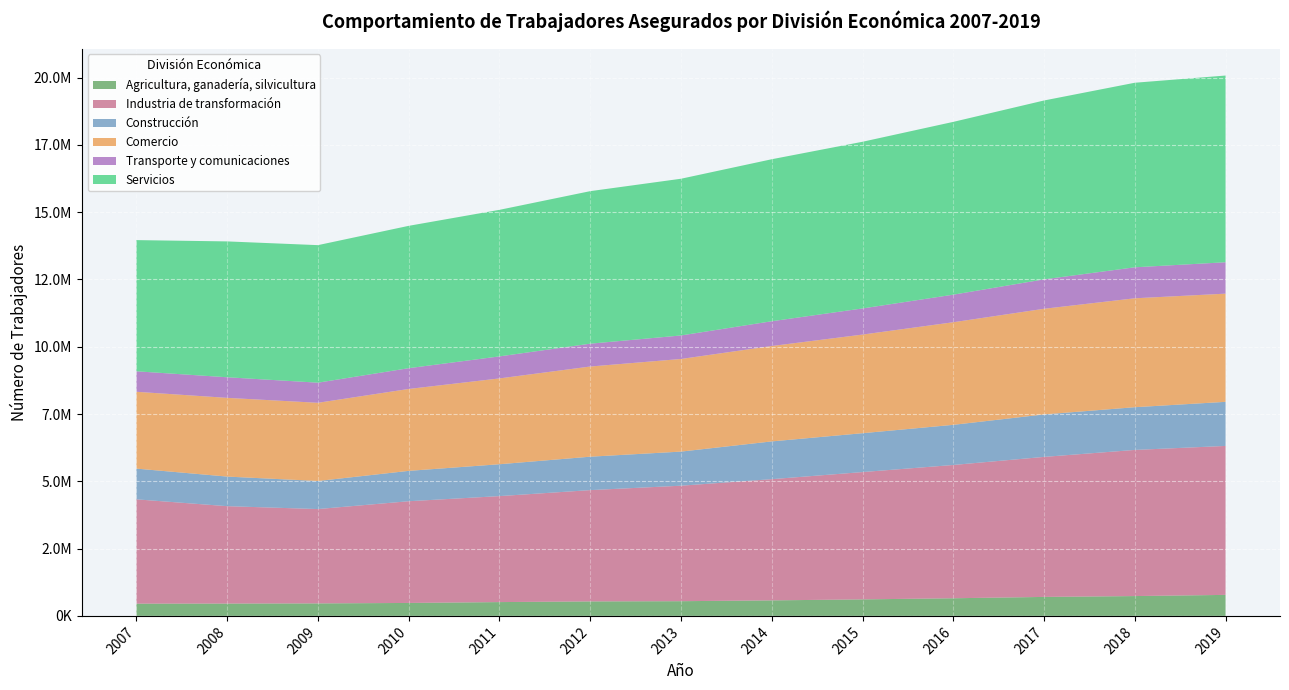

Reading right to left, list all the values displayed in this chart.

Agricultura, ganadería, silvicultura: 2019=780735	2018=736854	2017=705240	2016=655624	2015=613496	2014=576888	2013=546437	2012=538558	2011=513080	2010=481216	2009=464568	2008=458308	2007=454815
Industria de transformación: 2019=5533431	2018=5428597	2017=5201549	2016=4950913	2015=4729479	2014=4502458	2013=4290140	2012=4134248	2011=3937155	2010=3778887	2009=3504394	2008=3617921	2007=3875223
Construcción: 2019=1637929	2018=1587298	2017=1577452	2016=1490951	2015=1444096	2014=1402760	2013=1266891	2012=1241453	2011=1183722	2010=1128106	2009=1042576	2008=1099436	2007=1141474
Comercio: 2019=4018421	2018=4046072	2017=3924758	2016=3811152	2015=3663462	2014=3543646	2013=3440676	2012=3349750	2011=3188378	2010=3042080	2009=2905074	2008=2924150	2007=2853908
Transporte y comunicaciones: 2019=1166805	2018=1150983	2017=1092588	2016=1024297	2015=970856	2014=920137	2013=873622	2012=848162	2011=817879	2010=772019	2009=747184	2008=765127	2007=761246
Servicios: 2019=6935893	2018=6855708	2017=6644969	2016=6418911	2015=6191641	2014=6018112	2013=5821821	2012=5666232	2011=5444181	2010=5287823	2009=5109194	2008=5046744	2007=4873265